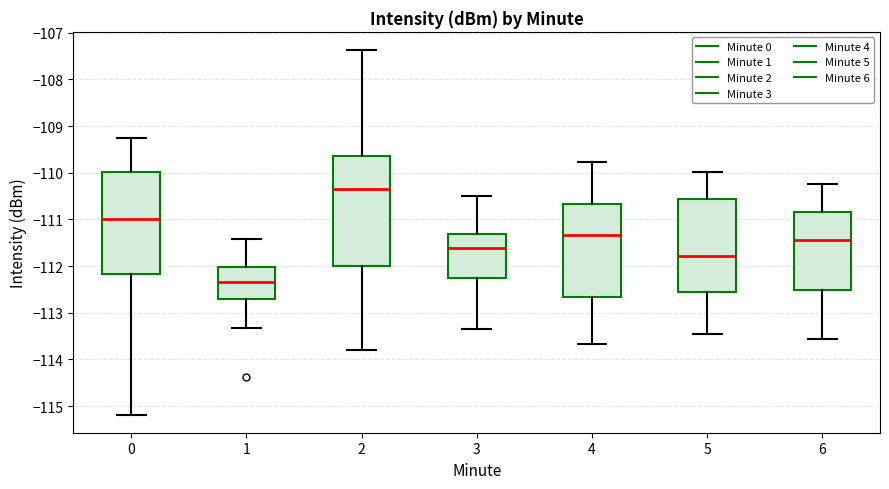

Which box's median line is the lowest?

1